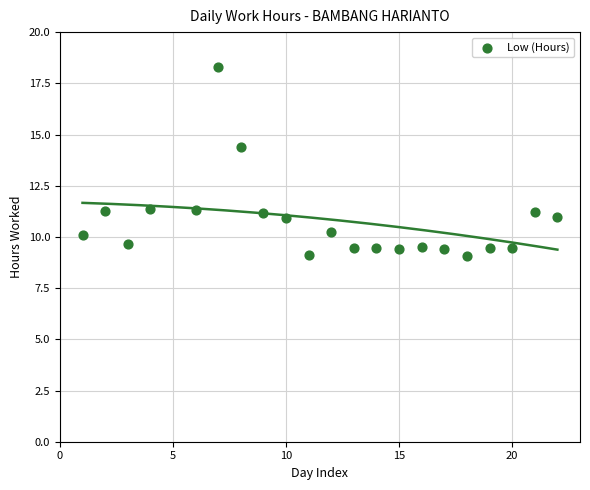

What is the range of Y values (max minus min)?

9.2